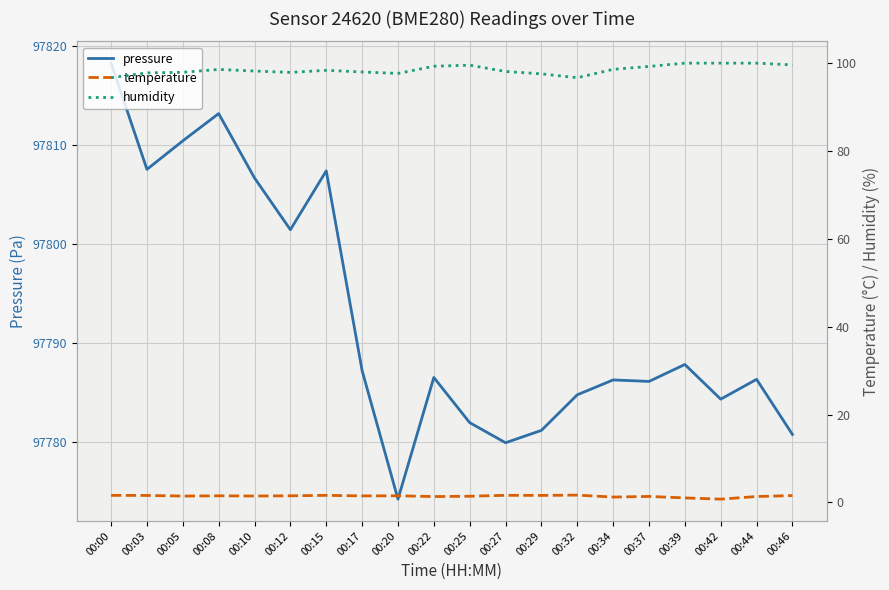

What is the total value across all series at 00:08?

97913.2